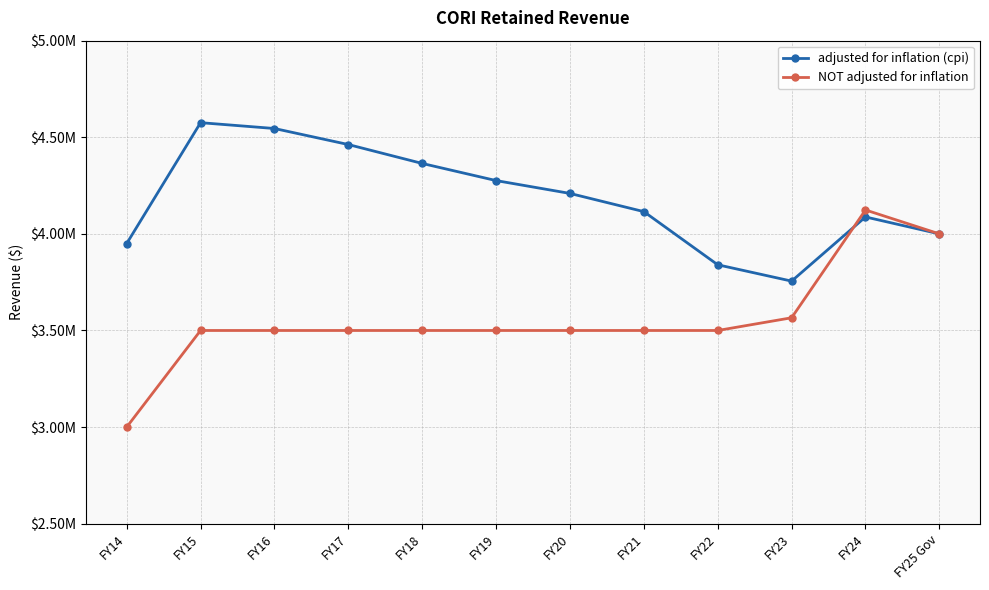

Is this an area chart (filled region under the line)?

No